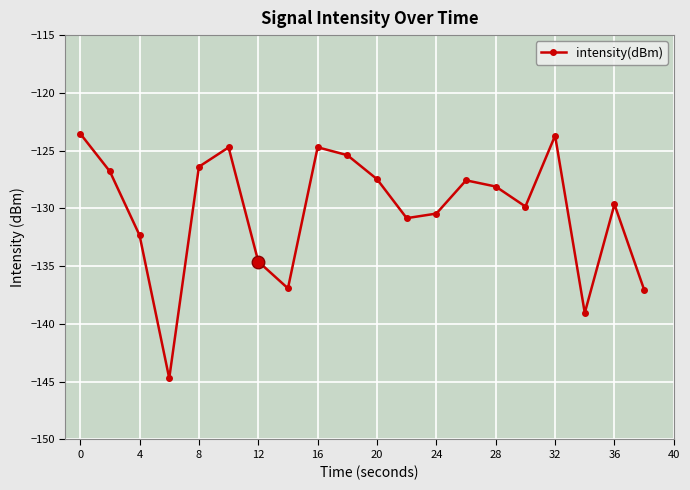

True or false: the data has more than 1 interior local peaks.

True